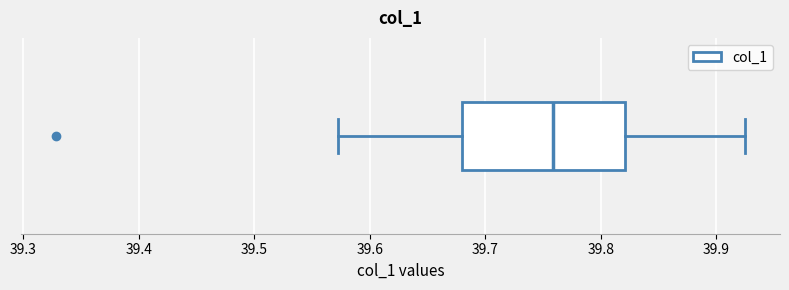

Read this box plot against the x-axis: the position of the median line, the range covered by the box, and the ends of both whiskers. The values are not printed on the chart, so give them approximately, as read against the axis.

median 39.76, box 39.68 to 39.82, whiskers 39.57 to 39.93